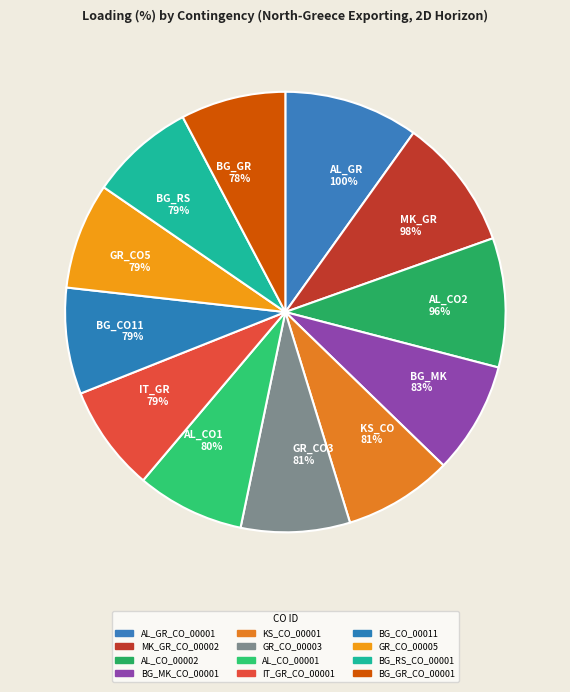

True or false: AL_CO_00001 accounts for 1% of the total.

False